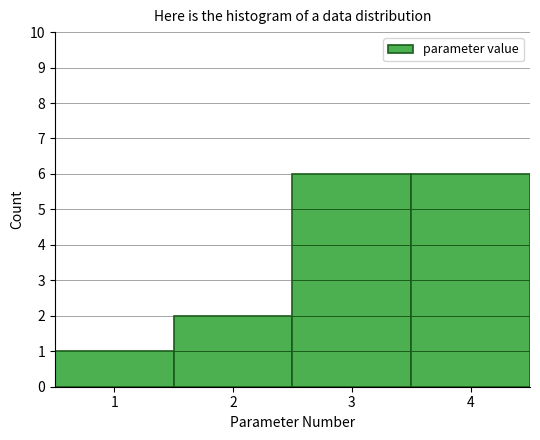

Reading right to left, extract all data points from this chart.

6	6	2	1